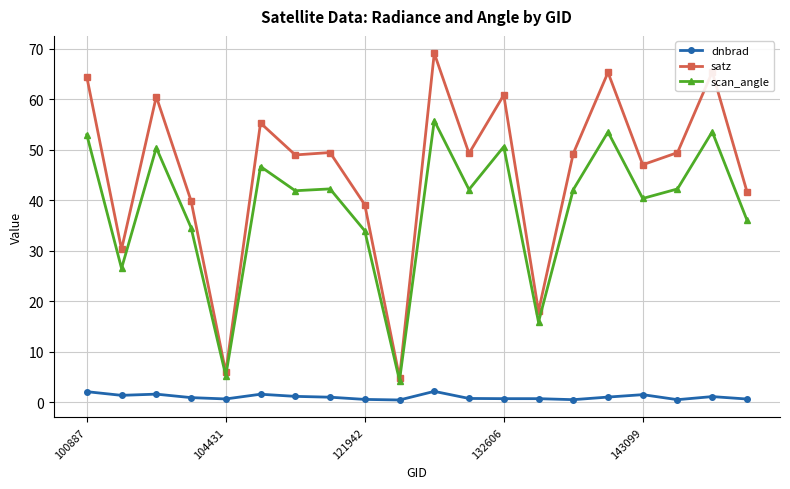

Which series has the largest total across all categories?

satz